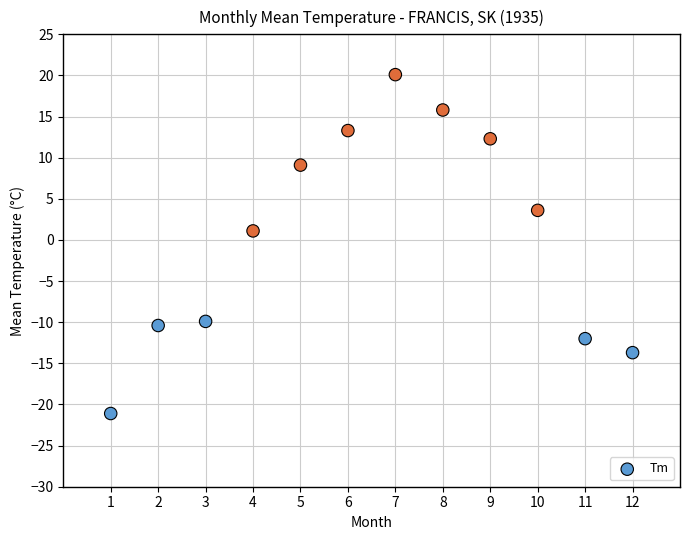

What is the range of Y values (max minus min)?

41.2